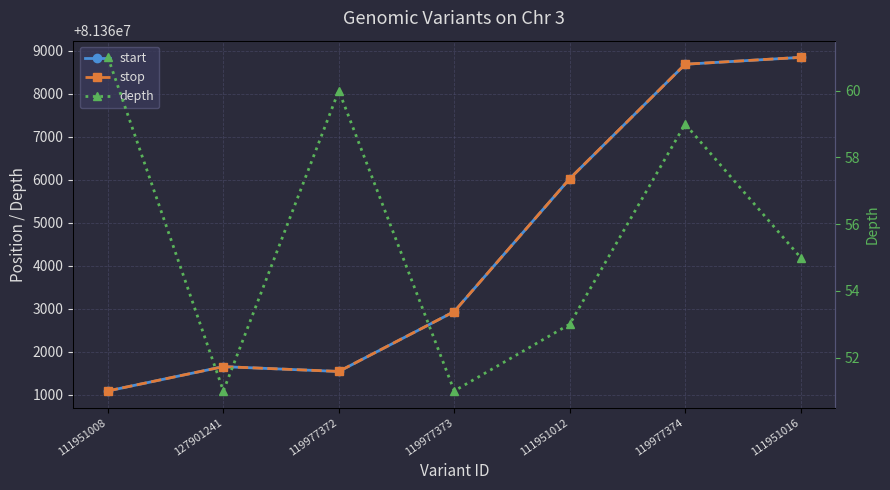

At which category is the sum across all series the highest?

111951016